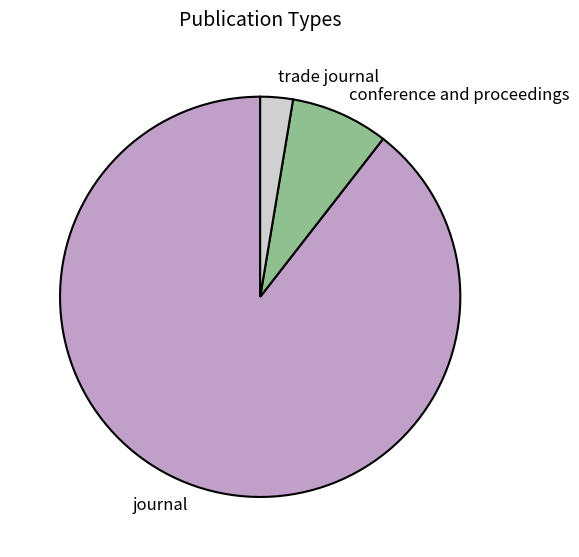

Which category has the biggest portion of the pie?

journal